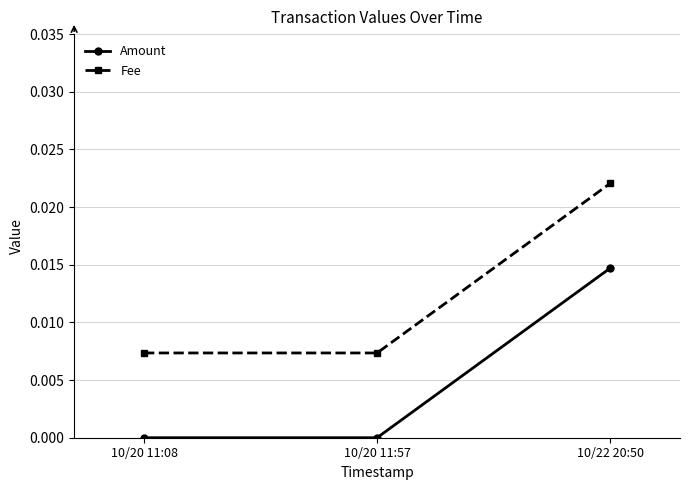

True or false: Amount has a value of 0.0 at 10/20 11:08.

True